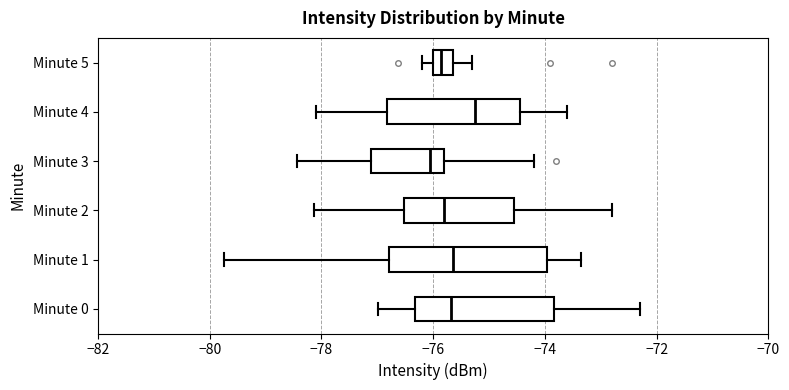

Reading bottom to top, read every box against the x-axis: the position of its median line, the range the box covers, and the ends of its whiskers. The values are not printed on the chart, so give them approximately, as read against the axis.

Minute 0: median -75.6, box -76.4 to -73.8, whiskers -77.0 to -72.2
Minute 1: median -75.6, box -76.8 to -74.0, whiskers -79.8 to -73.4
Minute 2: median -75.8, box -76.6 to -74.6, whiskers -78.2 to -72.8
Minute 3: median -76.0, box -77.2 to -75.8, whiskers -78.4 to -74.2
Minute 4: median -75.2, box -76.8 to -74.4, whiskers -78.0 to -73.6
Minute 5: median -75.8, box -76.0 to -75.6, whiskers -76.2 to -75.2